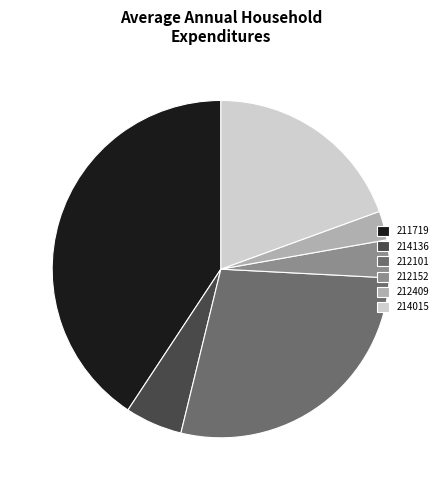

How many slices are in this pie chart?

6